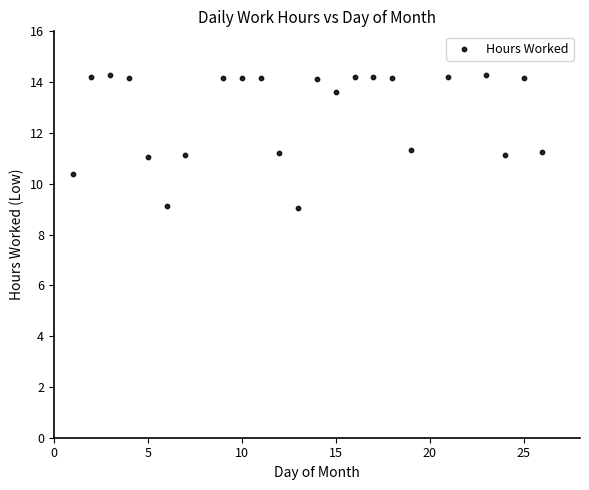

What is the range of X values (max minus min)?

25.0